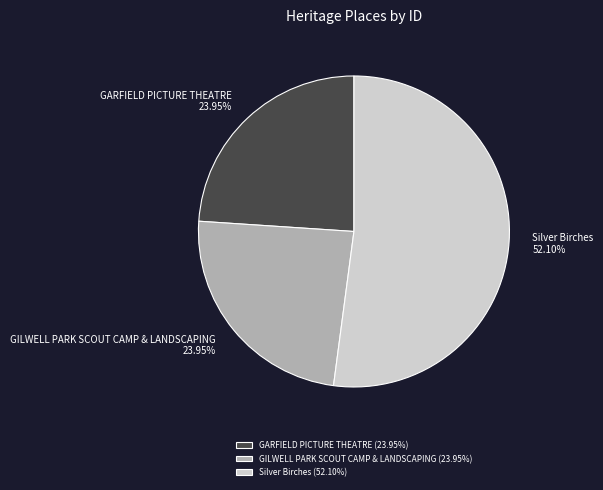

Is there a majority slice in this chart?

Yes